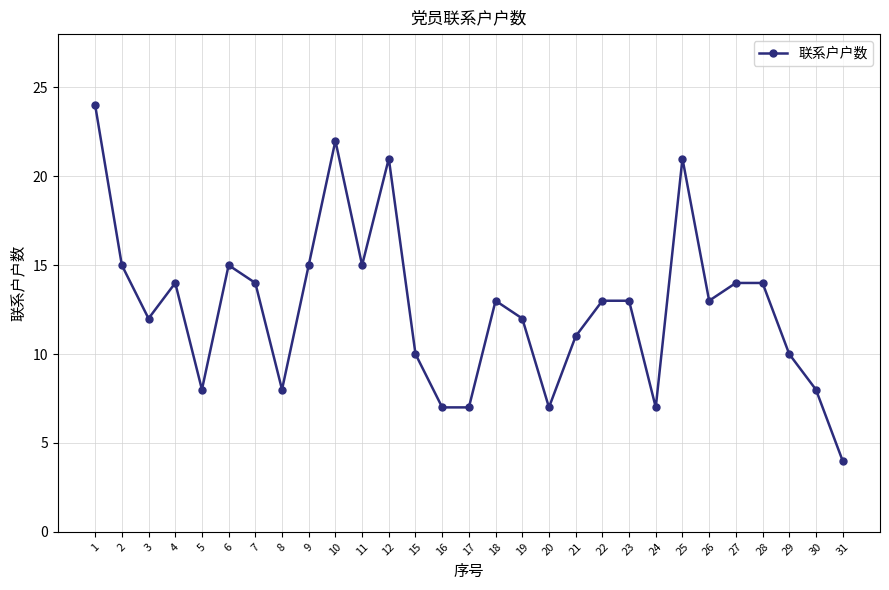

What is the ratio of the value at 5 to the value at 28?

0.6